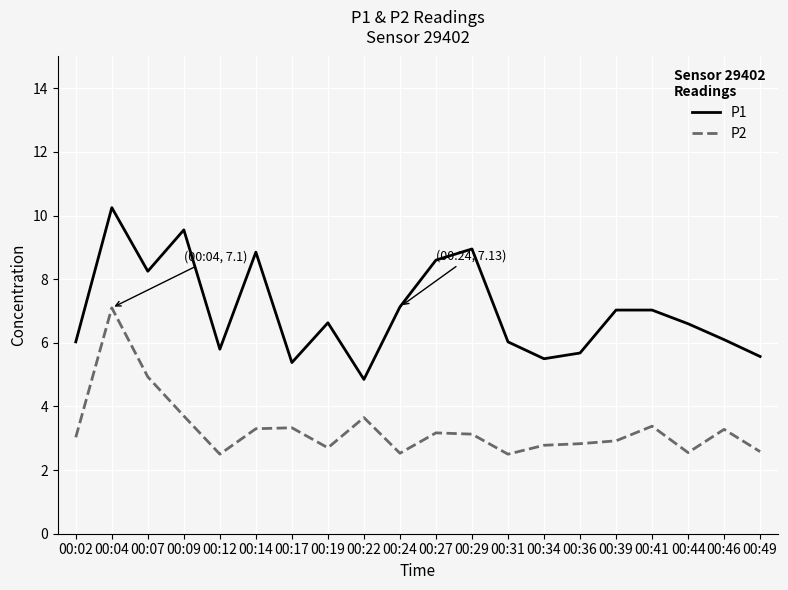

At which category does P1 reach its first local peak?

00:04